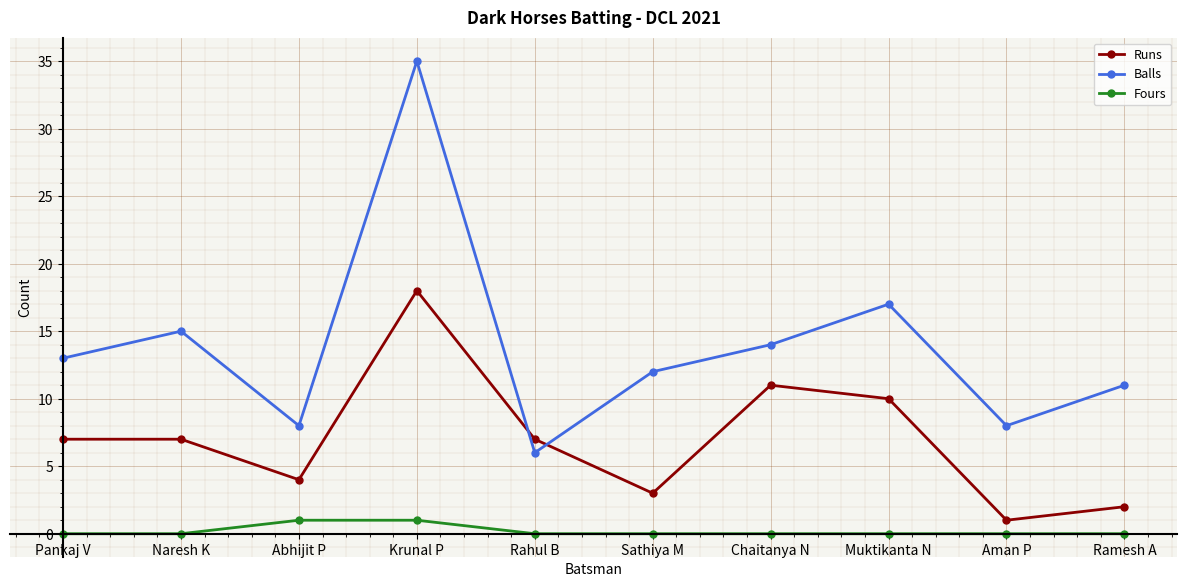

What is the spread (max minus min) of values at Sathiya M?

12